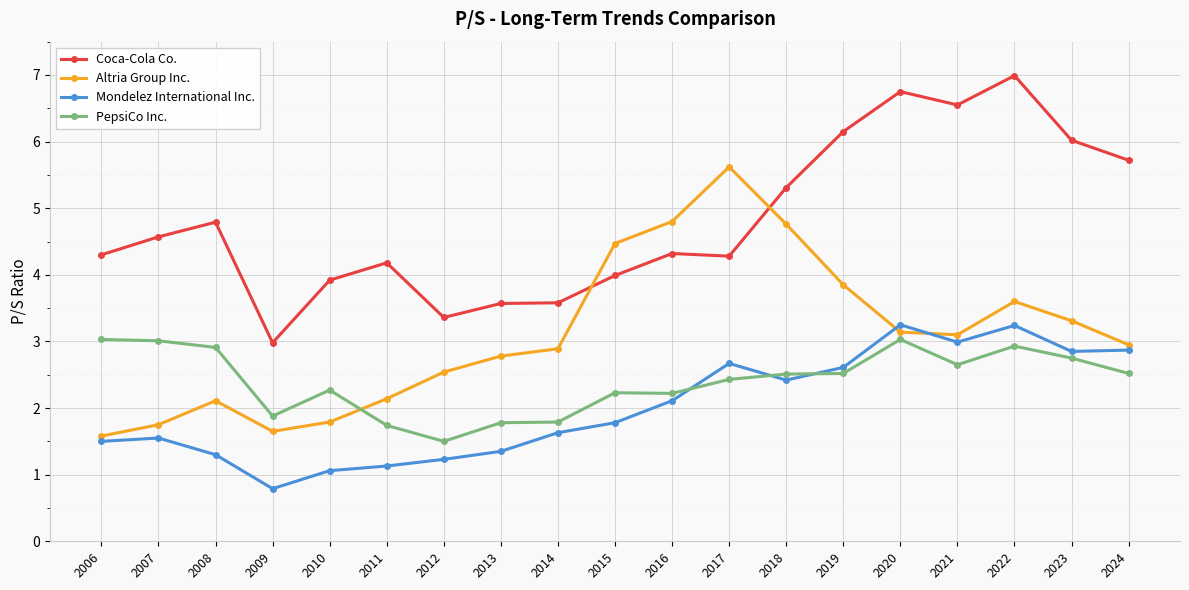

Is it true that PepsiCo Inc. equals 1.1 at 2015?

False